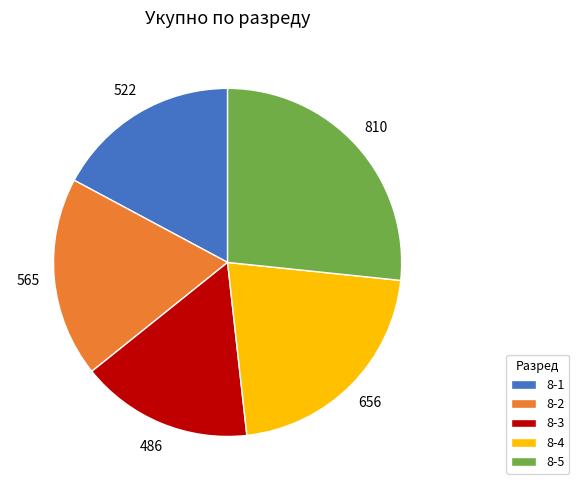

The 8-4 slice represents 11% of the pie. True or false?

False